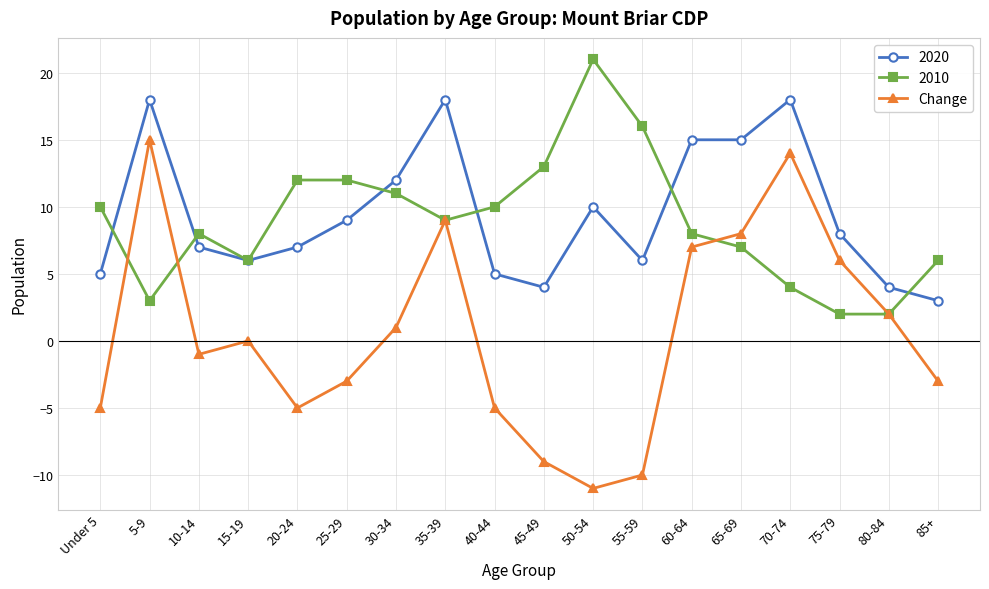

What is the minimum value shown in the chart?

-11